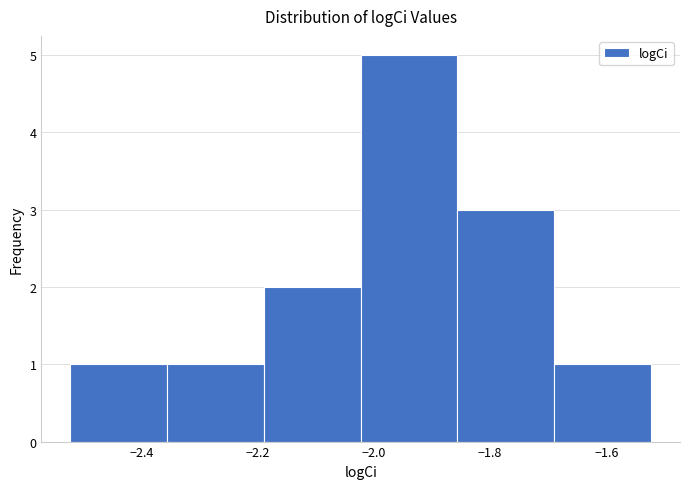

Over which range of the x-axis is the bar tallest?

-2.02 to -1.86